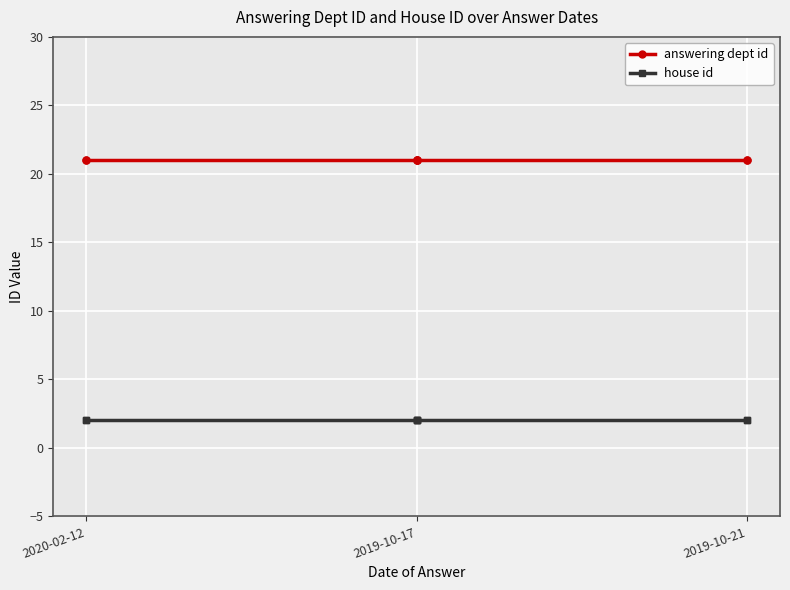

Rank the series by their average value, from highest to lowest.

answering dept id, house id